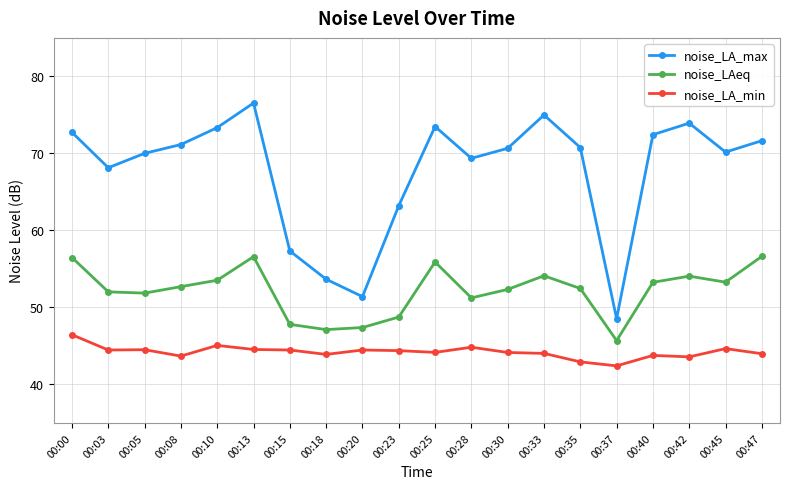

What is the total value across all series at 00:00?

175.7